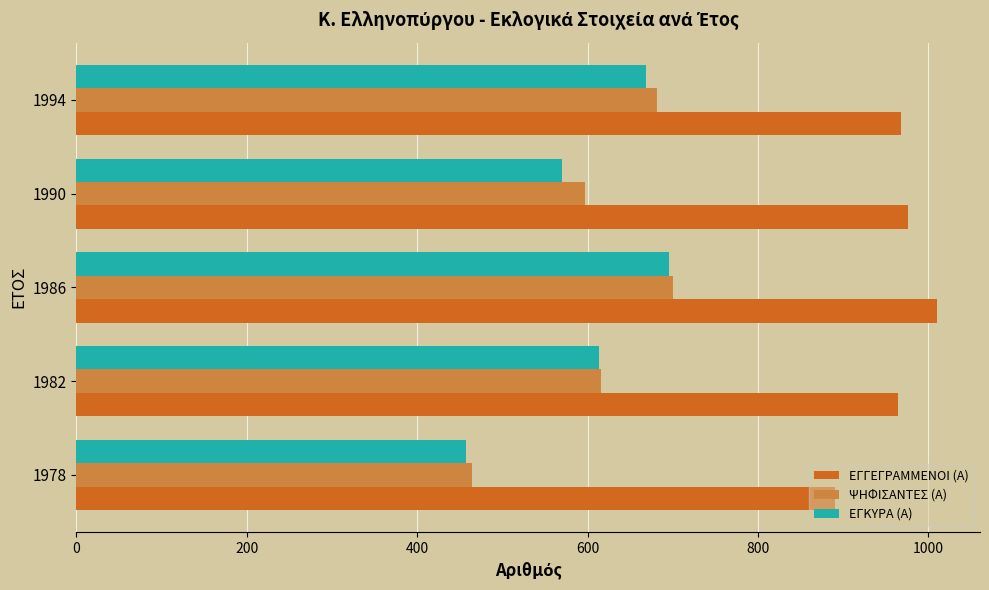

The value of ΨΗΦΙΣΑΝΤΕΣ (Α) at 1990 is 597. True or false?

True